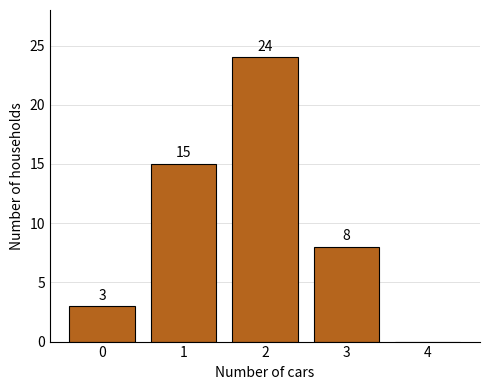

Reading left to right, extract all data points from this chart.

0=3	1=15	2=24	3=8	4=0